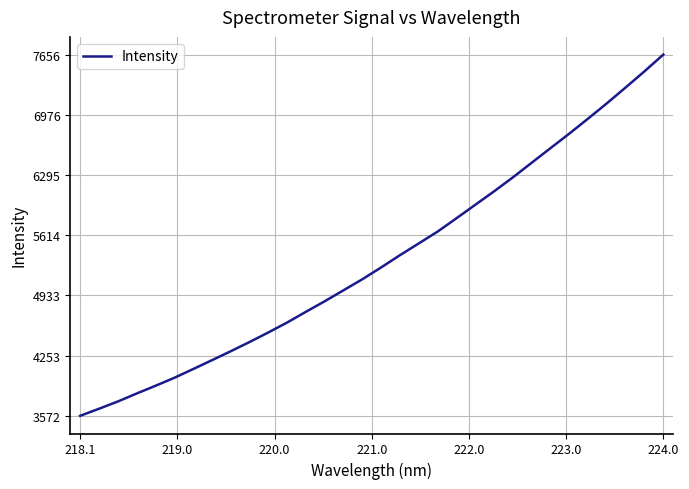

What is the difference between the maximum and minimum values?

4084.6